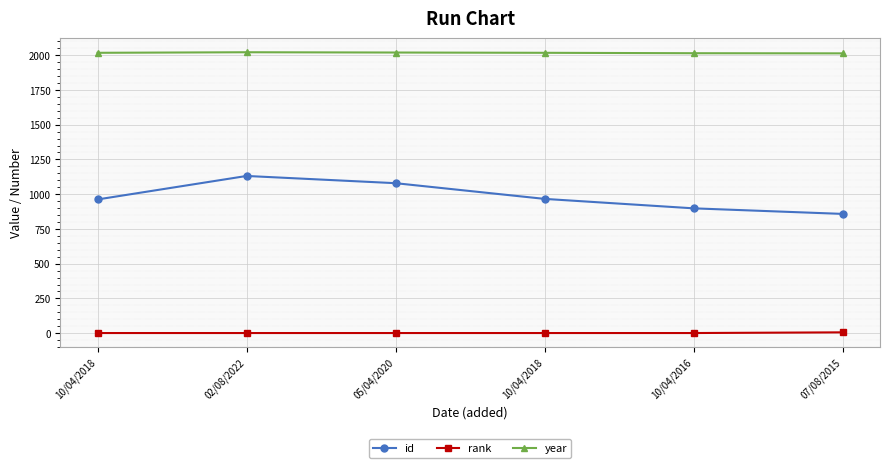

What is the difference between the maximum and minimum values in the year series?

8